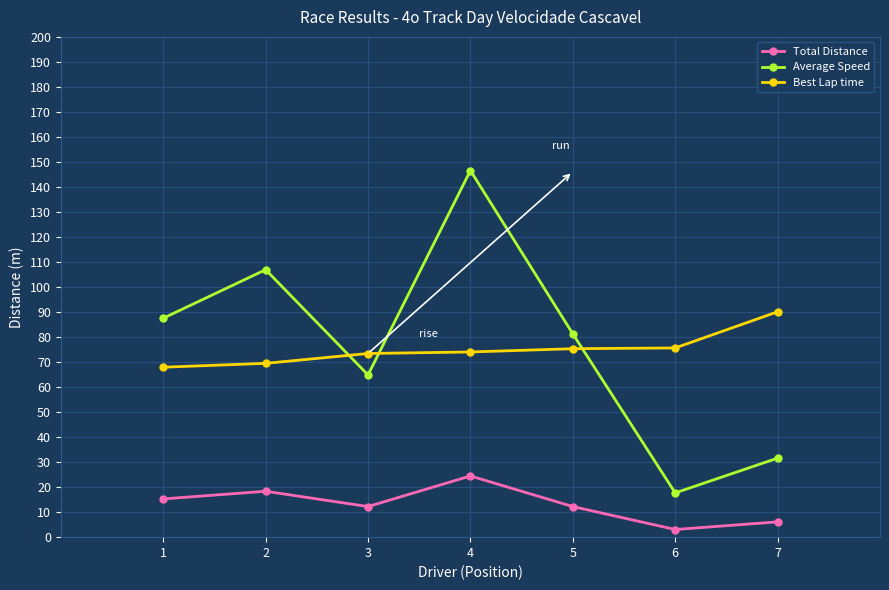

At which category is the sum across all series the highest?

4